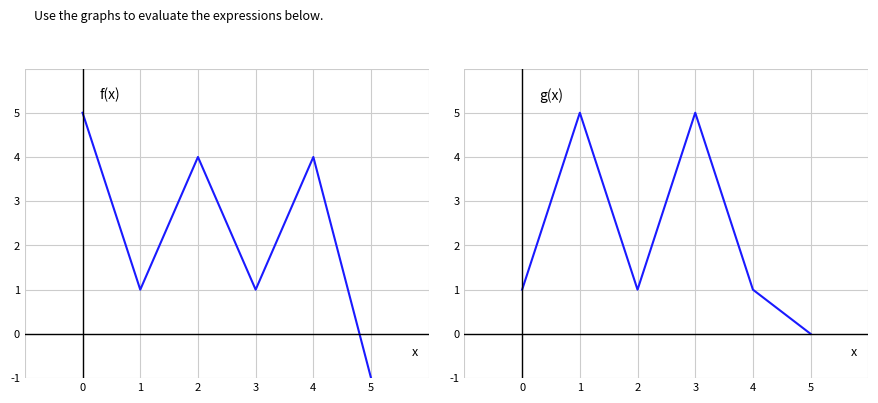

The value of g(x) at 5 is 0. True or false?

True